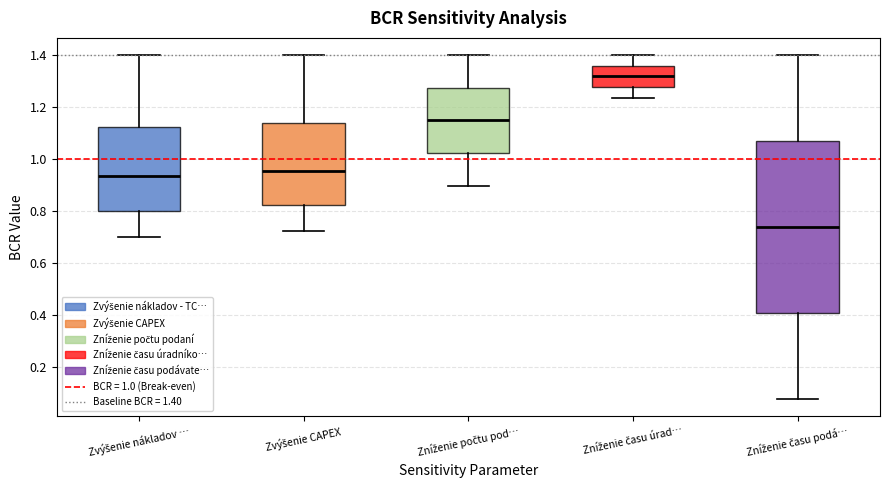

Reading left to right, transcribe this box plot: for each box, give where its median line is, the range the box spans, and where its two whiskers end, as read against the y-axis. The values are not printed on the chart, so give them approximately, as read against the axis.

Zvýšenie nákladov …: median 0.94, box 0.80 to 1.12, whiskers 0.70 to 1.40
Zvýšenie CAPEX: median 0.96, box 0.82 to 1.14, whiskers 0.72 to 1.40
Zníženie počtu pod…: median 1.14, box 1.02 to 1.28, whiskers 0.90 to 1.40
Zníženie času úrad…: median 1.32, box 1.28 to 1.36, whiskers 1.24 to 1.40
Zníženie času podá…: median 0.74, box 0.40 to 1.06, whiskers 0.08 to 1.40